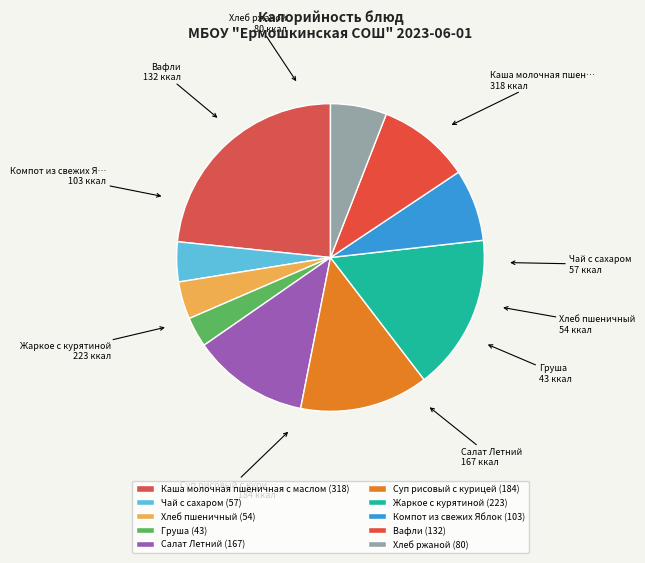

What is the smallest slice in the pie chart?

Груша